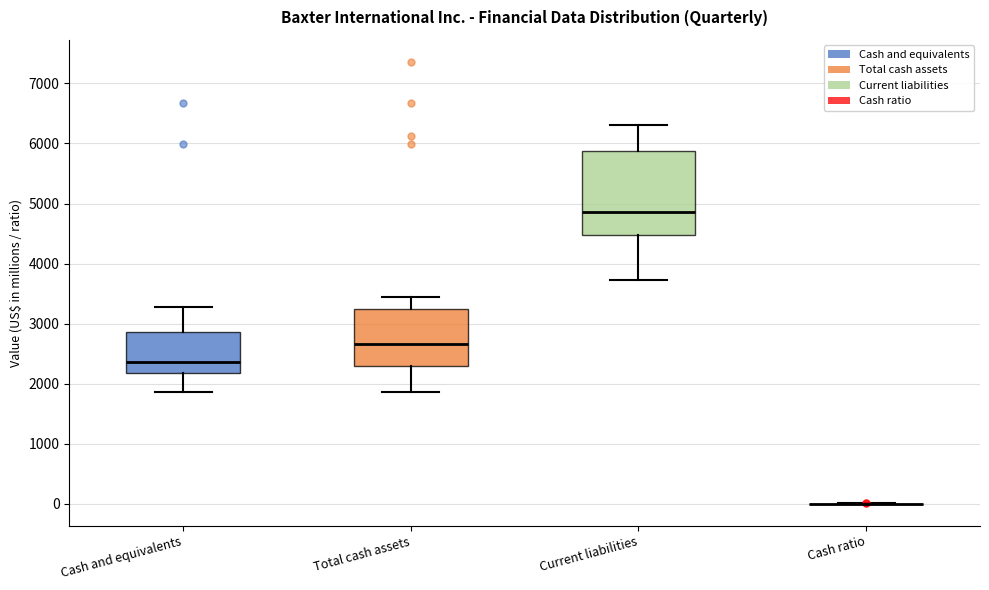

Where does the median line of the box for Total cash assets sit on the y-axis? The values are not printed on the chart, so give them approximately, as read against the axis.

2700